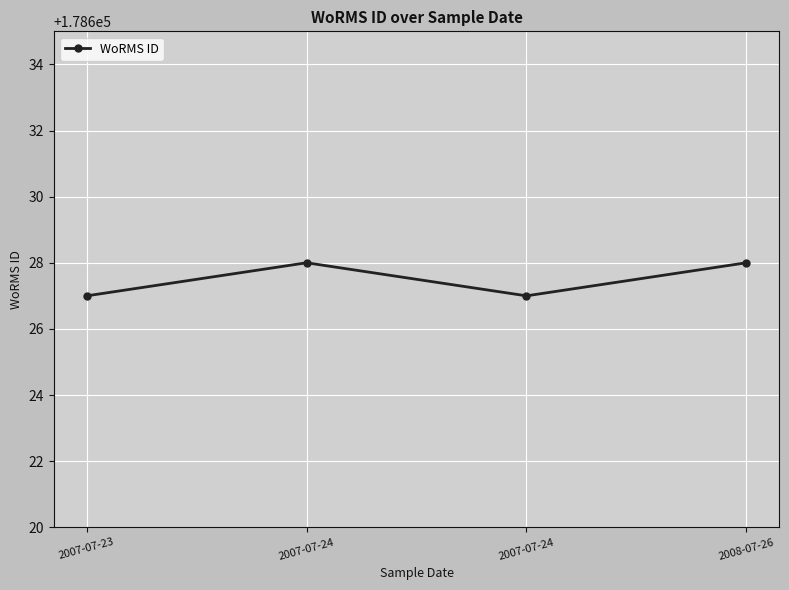

What is the average value?

178628